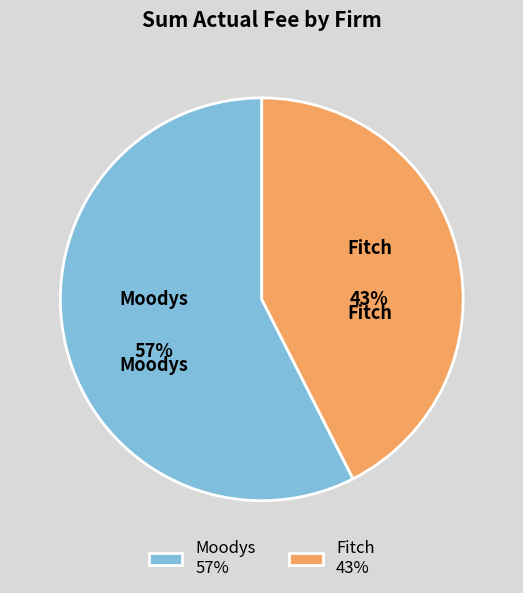

What is the smallest slice in the pie chart?

Fitch